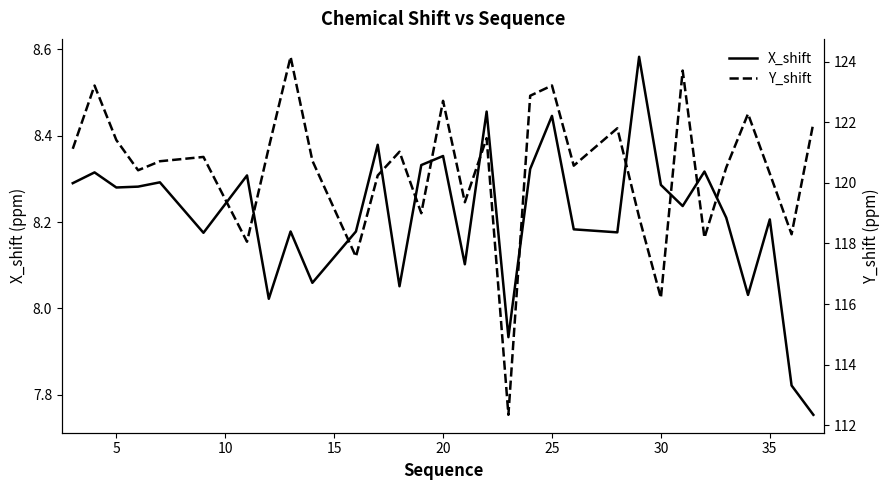

True or false: X_shift has a value of 5.2 at 11.

False